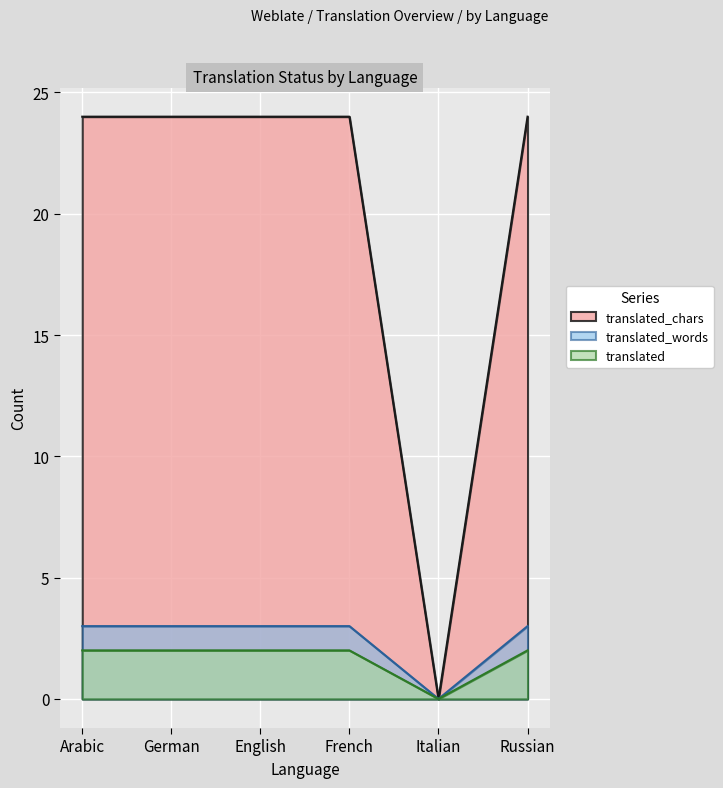

True or false: translated and translated_chars intersect in this chart.

False